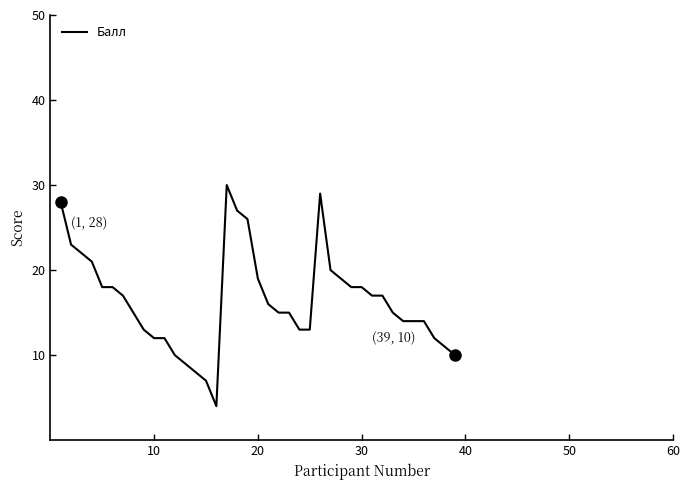

What is the sum of all values?

639